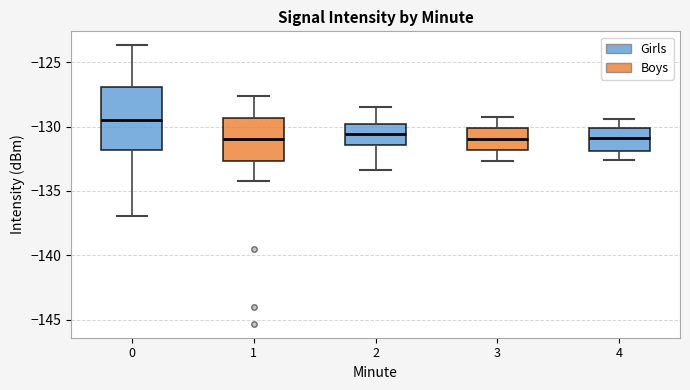

Which box is the tallest, from its lower edge to its upper edge?

0